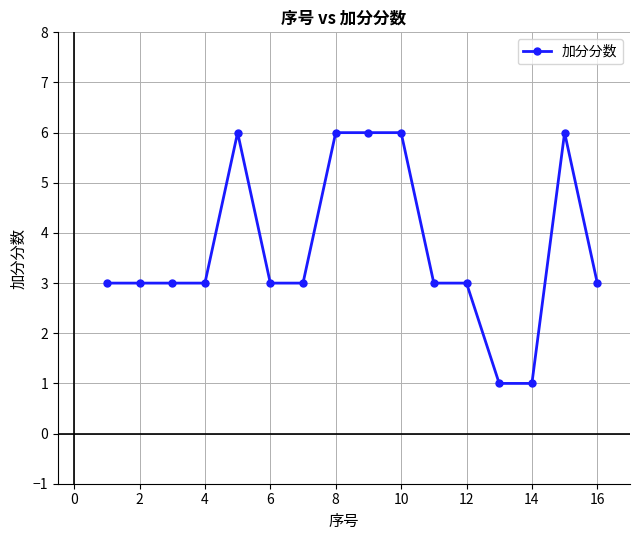

What is the average value?

4